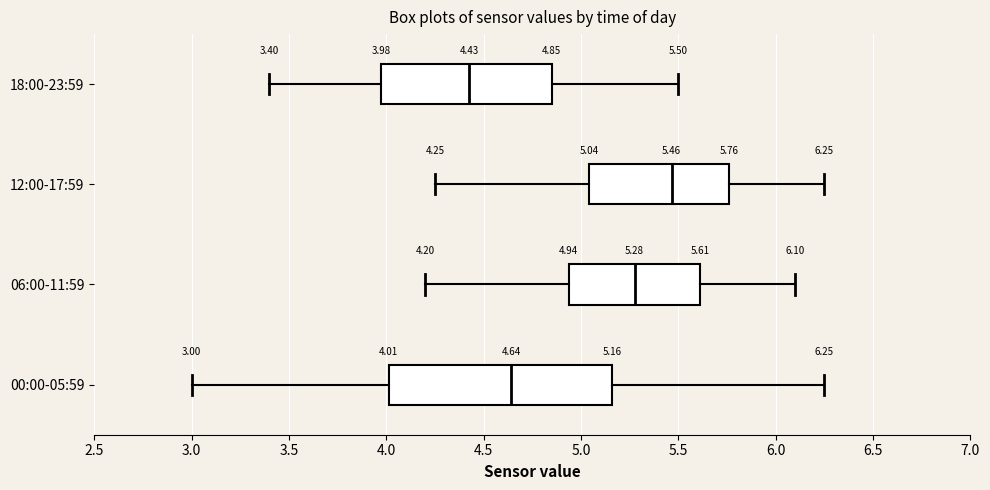

Which box is the widest, from its left edge to its right edge?

00:00-05:59